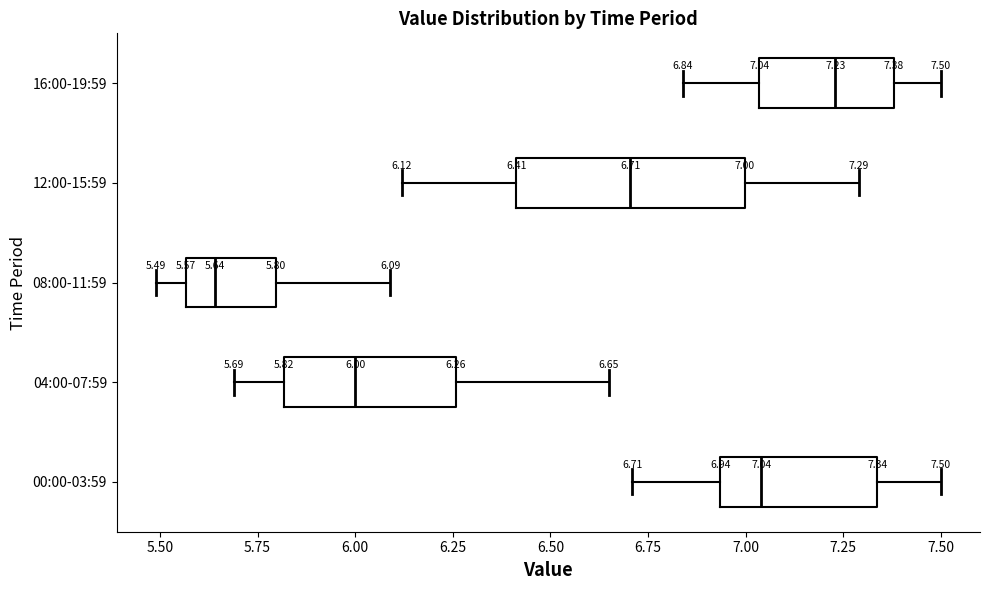

Which box is the widest, from its left edge to its right edge?

12:00-15:59